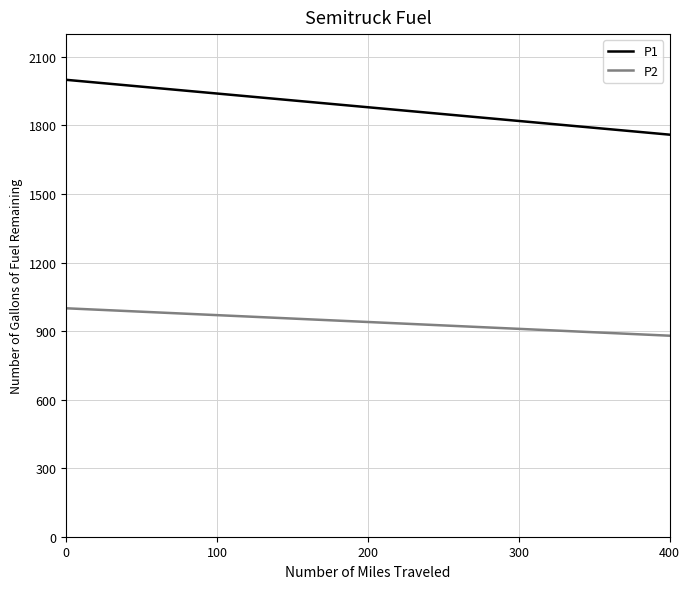

List the series in order of their overall mean, highest first.

P1, P2